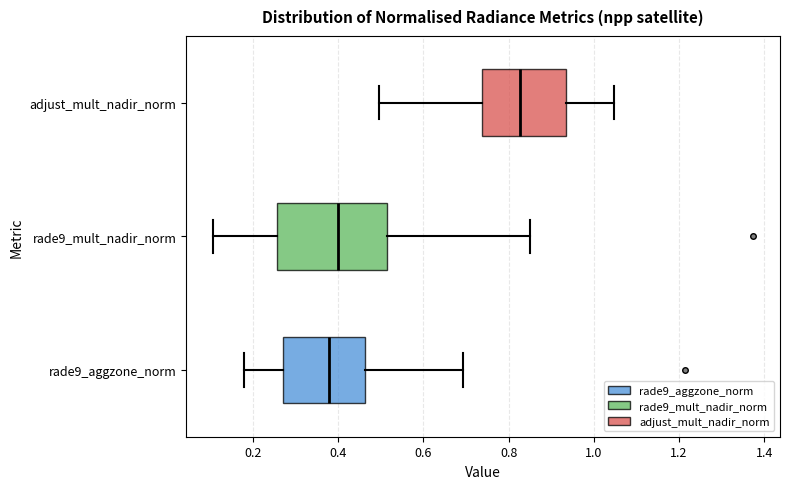

Reading bottom to top, transcribe this box plot: for each box, give where its median line is, the range the box spans, and where its two whiskers end, as read against the x-axis. The values are not printed on the chart, so give them approximately, as read against the axis.

rade9_aggzone_norm: median 0.38, box 0.28 to 0.46, whiskers 0.18 to 0.70
rade9_mult_nadir_norm: median 0.40, box 0.26 to 0.52, whiskers 0.10 to 0.86
adjust_mult_nadir_norm: median 0.82, box 0.74 to 0.94, whiskers 0.50 to 1.04